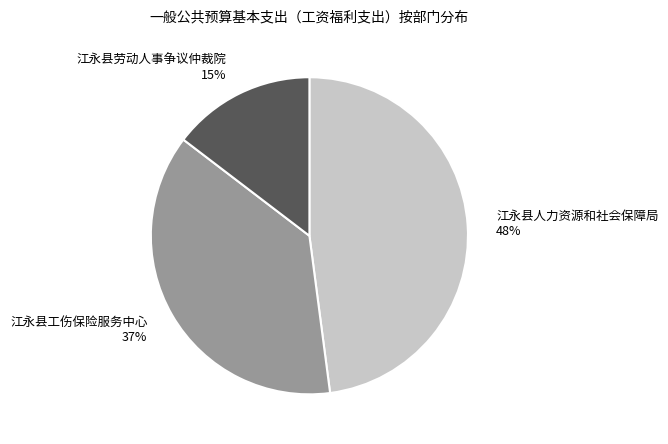

Which slice is the largest?

江永县人力资源和社会保障局